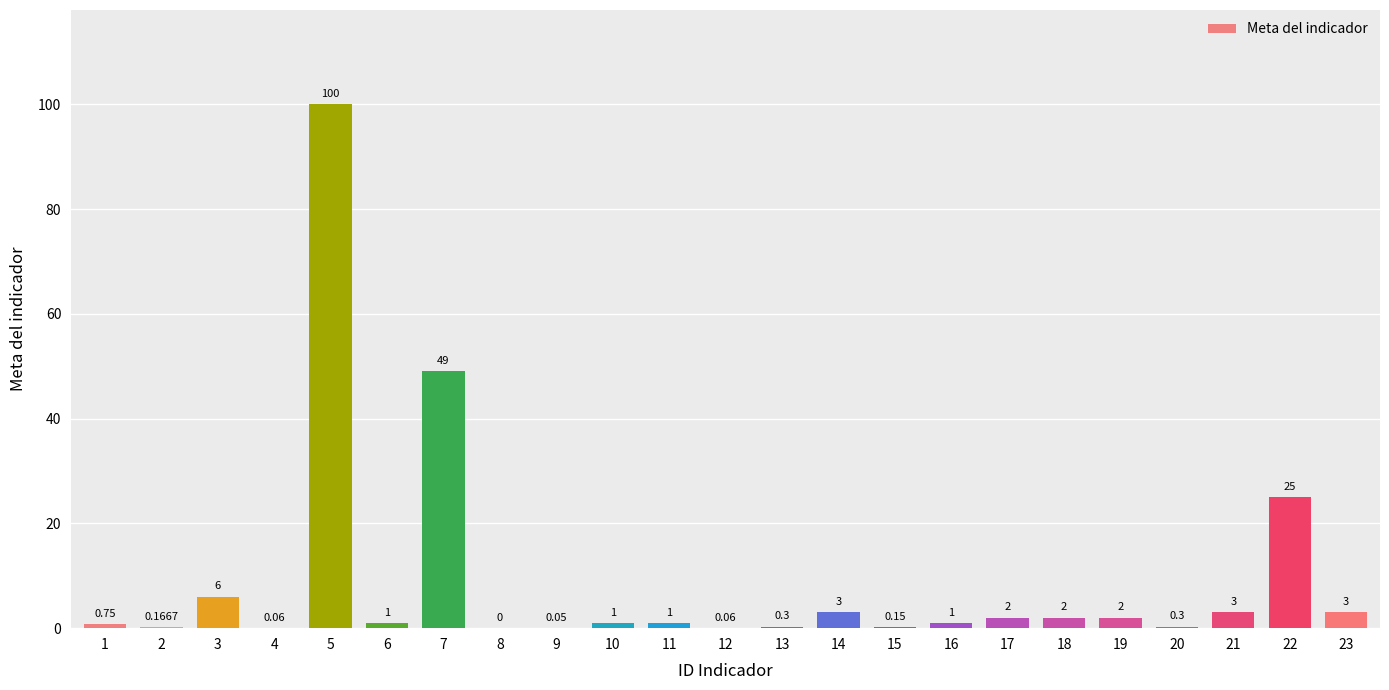

Does the chart contain stacked bars?

No